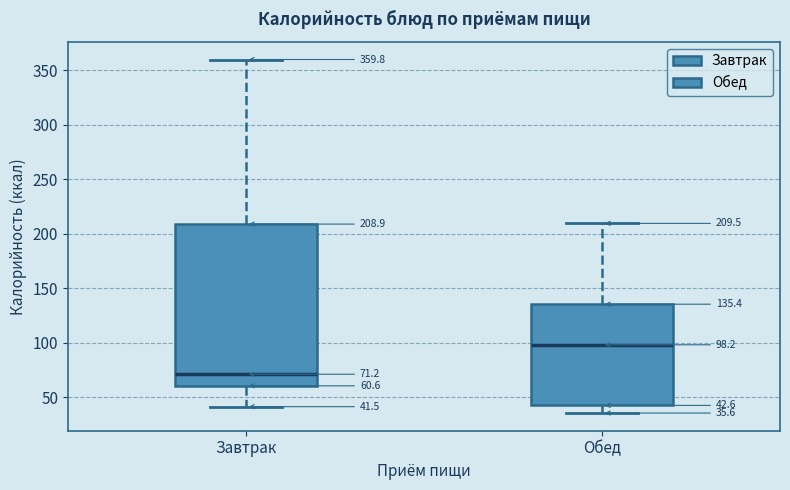

Which box is the tallest, from its lower edge to its upper edge?

Завтрак